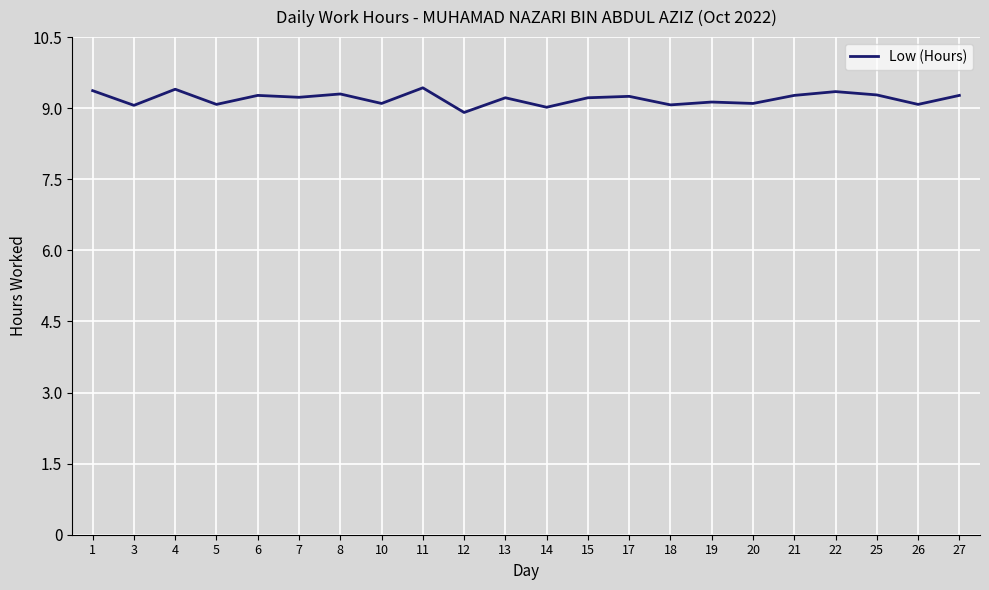

Which has a higher value, 10 or 8?

8